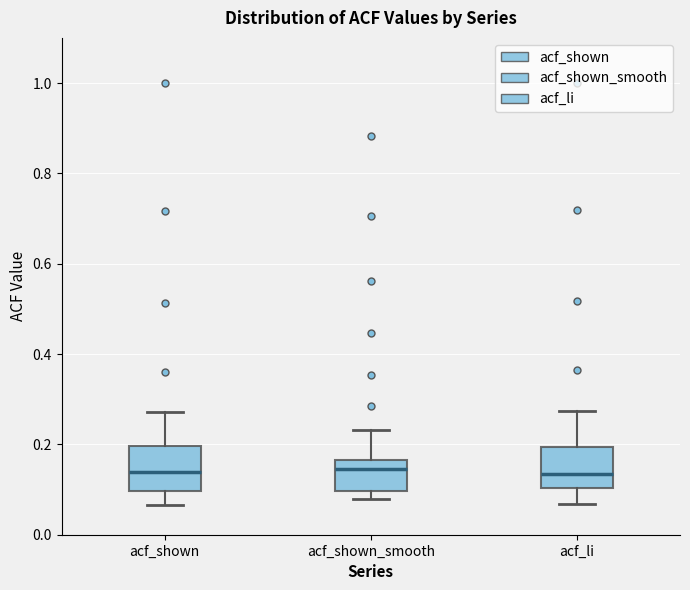

Reading left to right, transcribe this box plot: for each box, give where its median line is, the range the box spans, and where its two whiskers end, as read against the y-axis. The values are not printed on the chart, so give them approximately, as read against the axis.

acf_shown: median 0.14, box 0.10 to 0.20, whiskers 0.06 to 0.28
acf_shown_smooth: median 0.14, box 0.10 to 0.16, whiskers 0.08 to 0.24
acf_li: median 0.14, box 0.10 to 0.20, whiskers 0.06 to 0.28